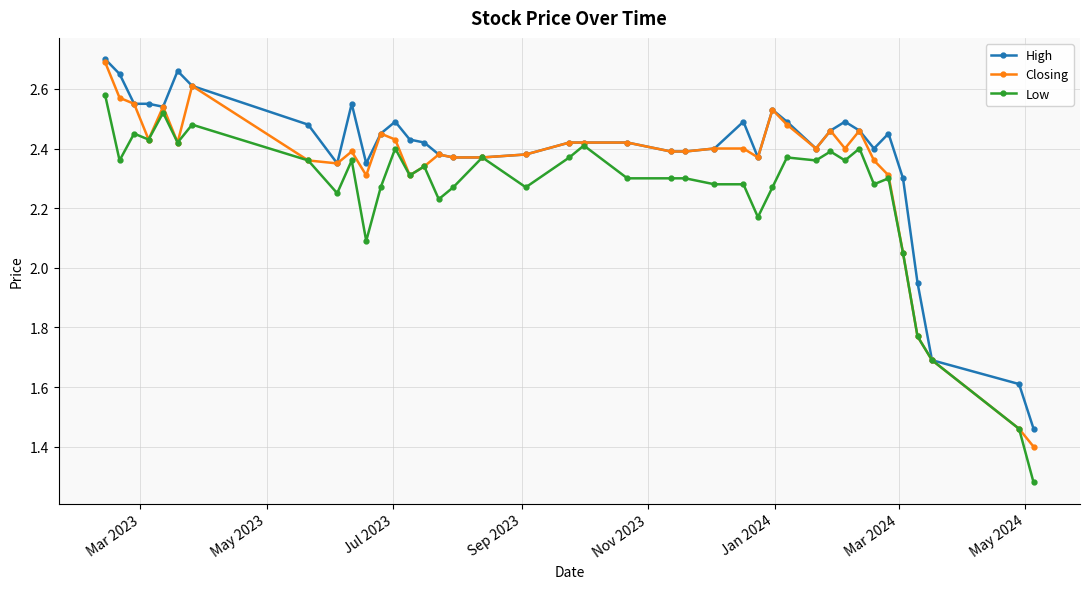

List the series in order of their overall mean, highest first.

High, Closing, Low